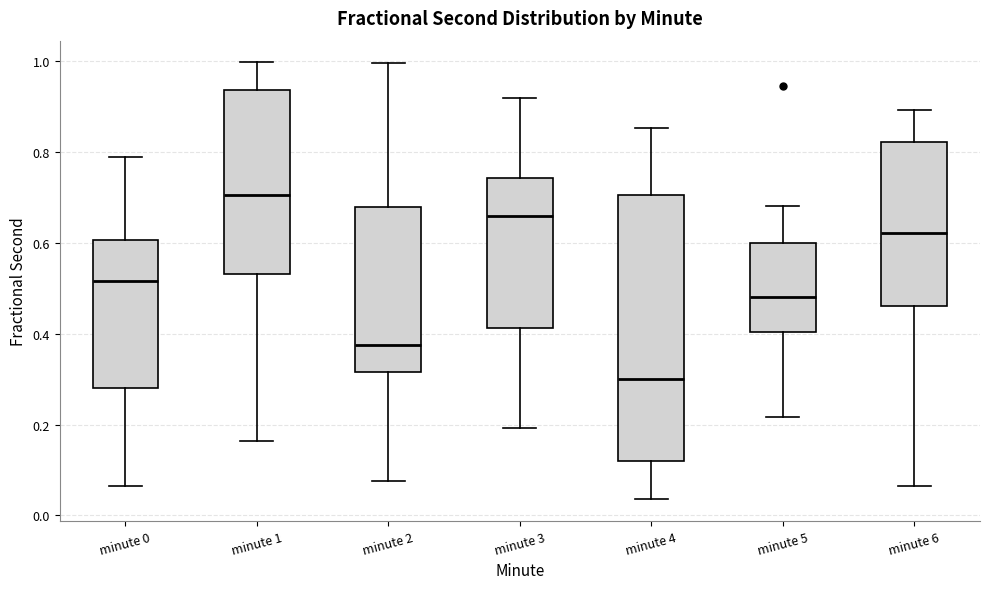

Where does the upper whisker of the box for minute 3 end on the y-axis? The values are not printed on the chart, so give them approximately, as read against the axis.

0.92